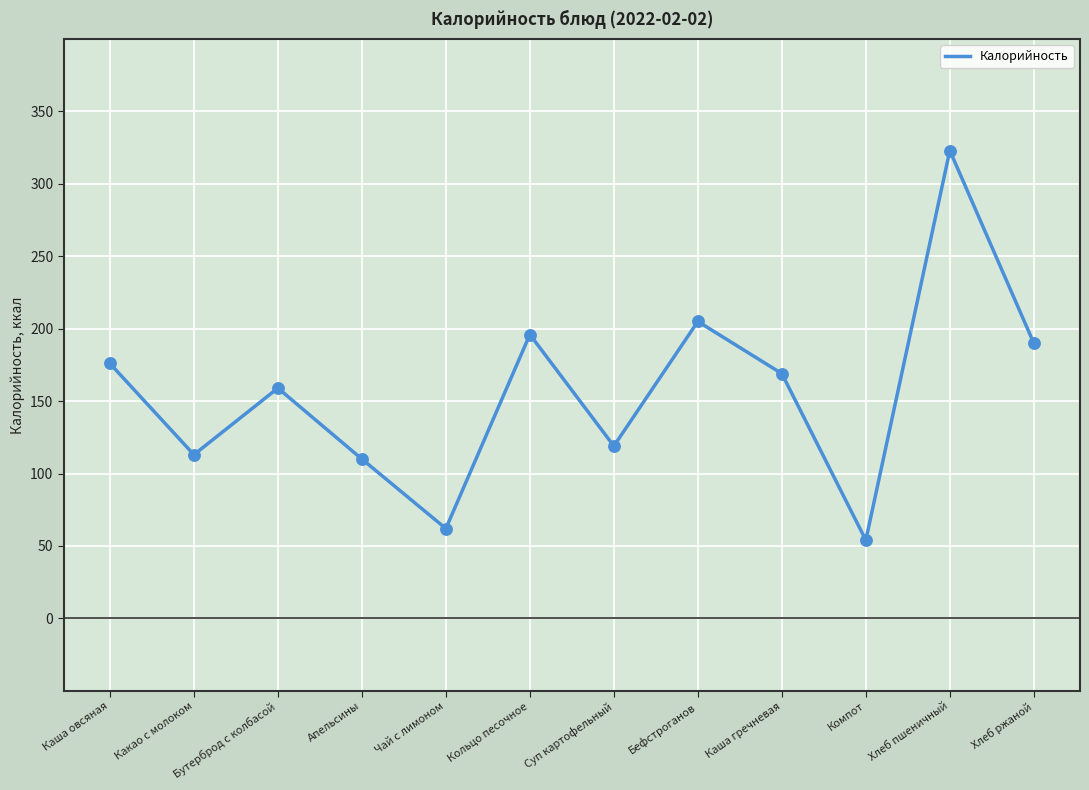

What is the change in value from Бутерброд с колбасой to Апельсины?

-49